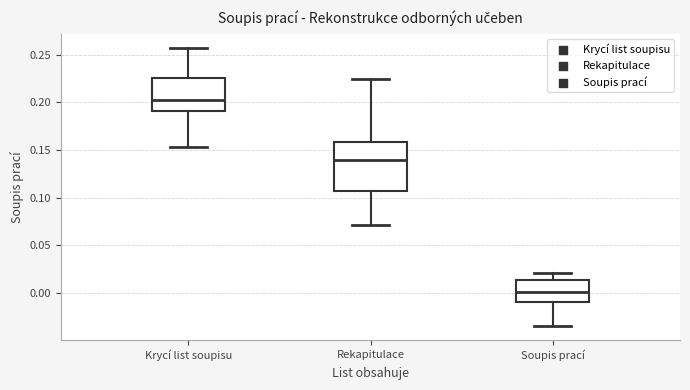

Where is the upper edge of the box for Rekapitulace on the y-axis? The values are not printed on the chart, so give them approximately, as read against the axis.

0.160